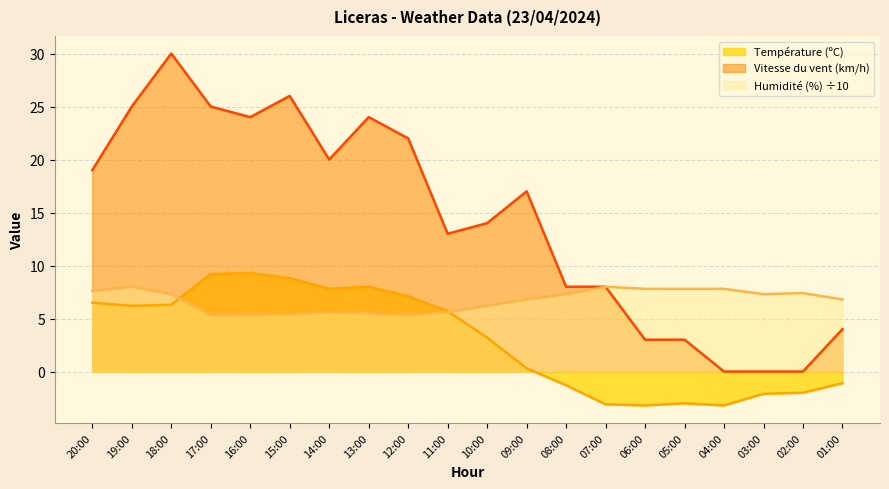

List the series in order of their peak value, highest first.

Vitesse du vent (km/h), Température (ºC), Humidité (%) ÷10